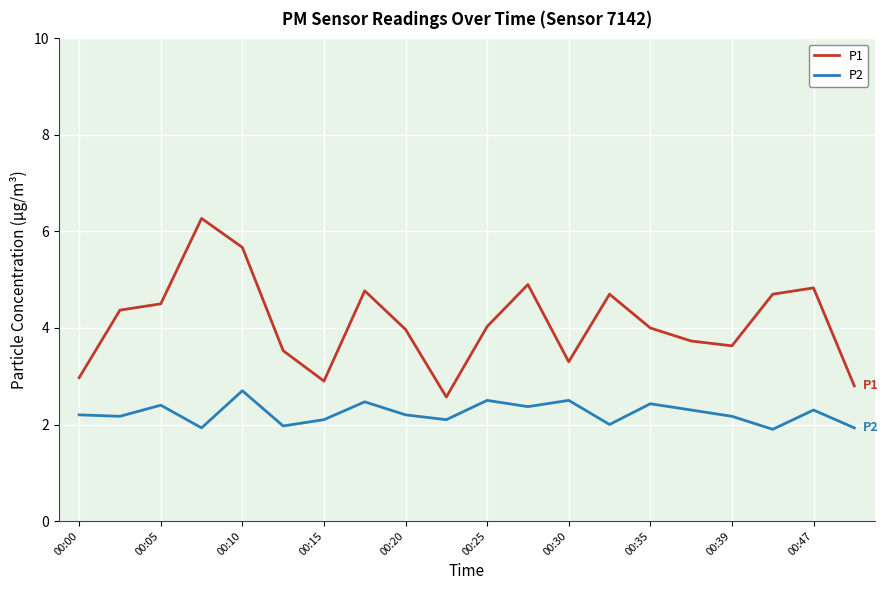

Rank the series by their maximum value, from highest to lowest.

P1, P2